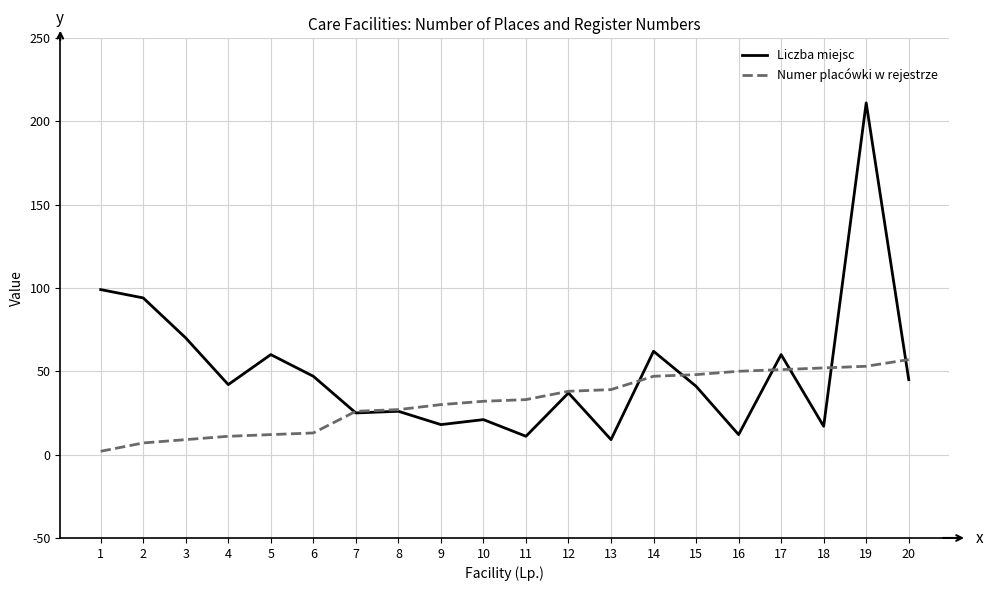

What is the total value across all series at 13?

48